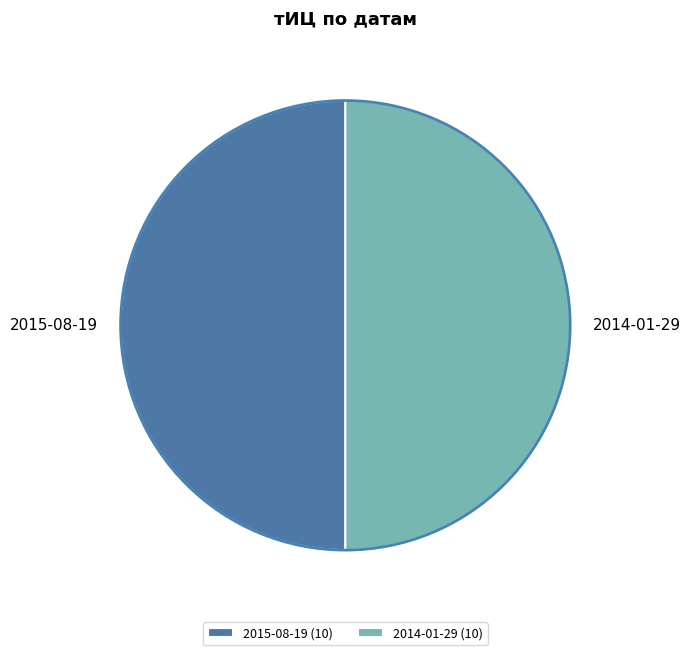

Is it true that 2014-01-29 is 50% of the pie?

True